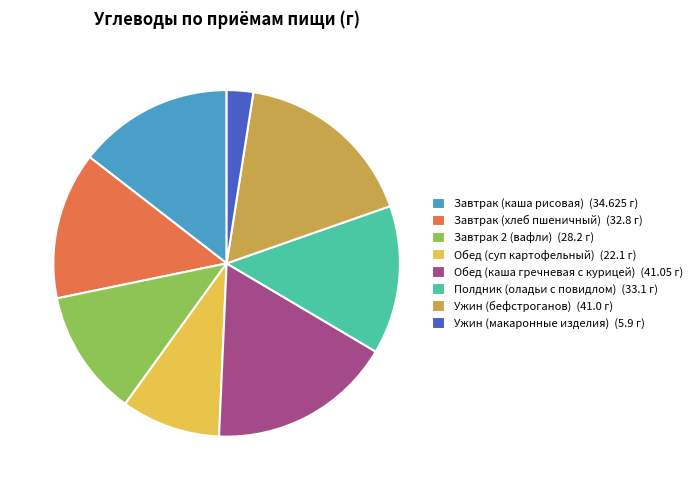

Between Обед (каша гречневая с курицей) (41.05 г) and Полдник (оладьи с повидлом) (33.1 г), which is larger?

Обед (каша гречневая с курицей) (41.05 г)